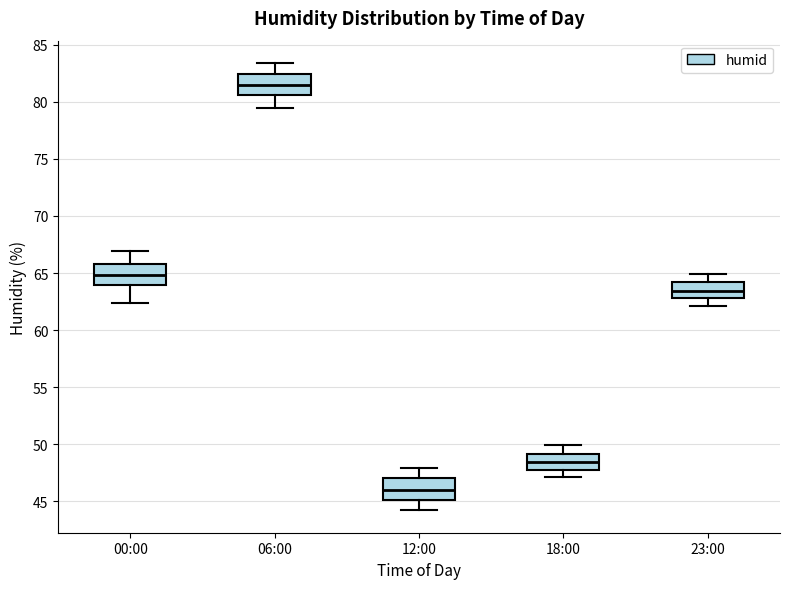

Reading left to right, read every box against the y-axis: the position of its median line, the range the box covers, and the ends of its whiskers. The values are not printed on the chart, so give them approximately, as read against the axis.

00:00: median 65.0, box 64.0 to 66.0, whiskers 62.5 to 67.0
06:00: median 81.5, box 80.5 to 82.5, whiskers 79.5 to 83.5
12:00: median 46.0, box 45.0 to 47.0, whiskers 44.0 to 48.0
18:00: median 48.5, box 47.5 to 49.0, whiskers 47.0 to 50.0
23:00: median 63.5, box 63.0 to 64.0, whiskers 62.0 to 65.0